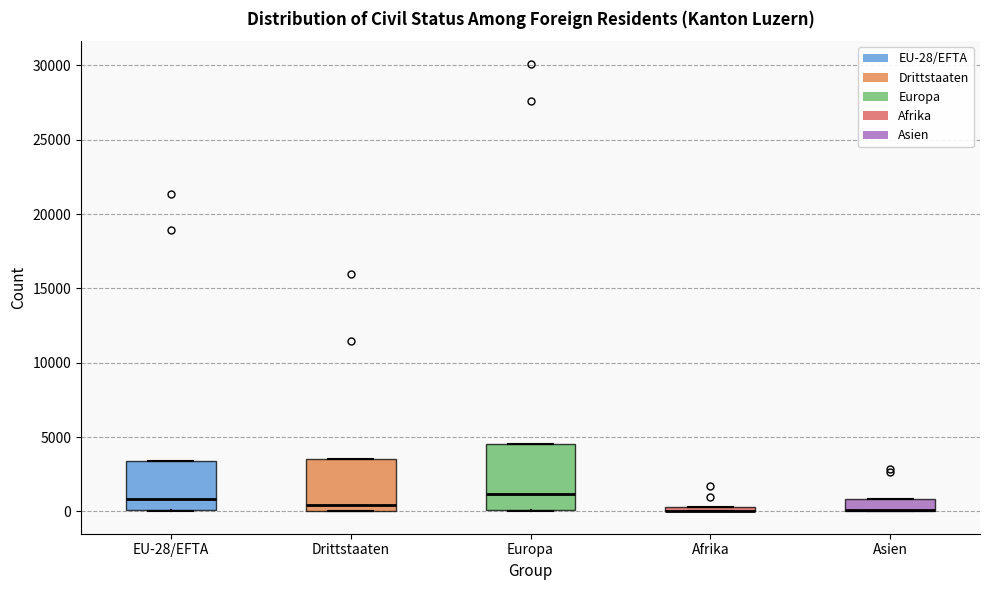

Where is the lower edge of the box for Drittstaaten on the y-axis? The values are not printed on the chart, so give them approximately, as read against the axis.

0